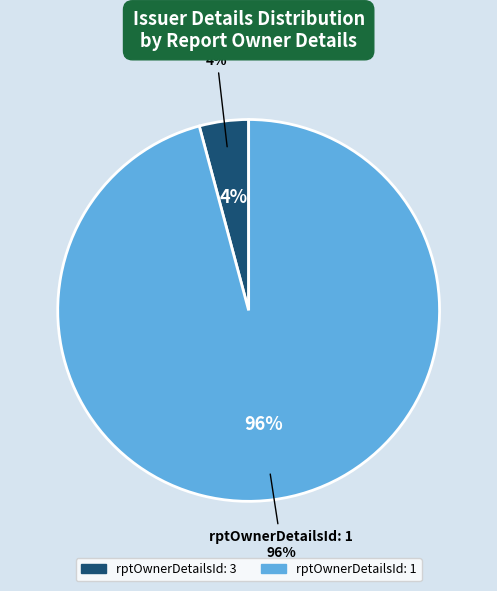

Which slice is the smallest?

rptOwnerDetailsId: 3